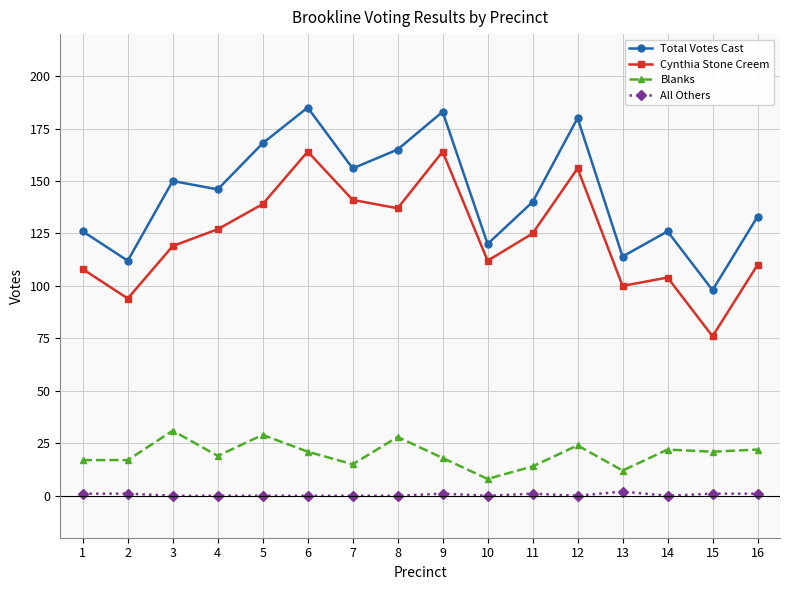

Which series has the largest total across all categories?

Total Votes Cast